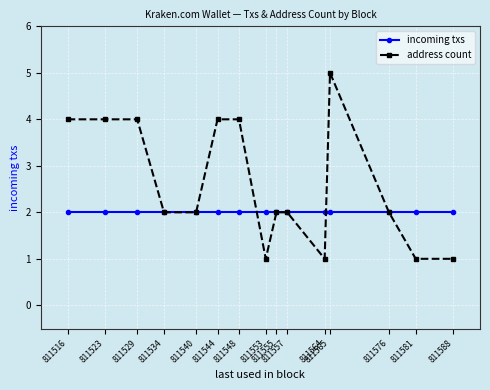

What is the value of the address count point at the 5th from the left?

2